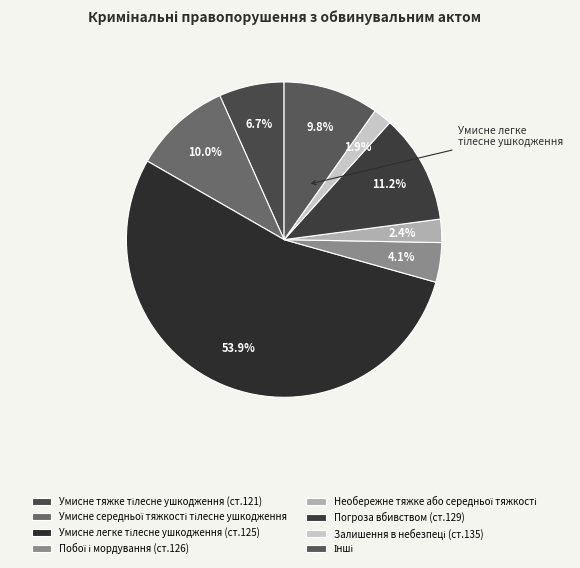

Rank the categories by value from highest to lowest.

Умисне легке тілесне ушкодження (ст.125), Погроза вбивством (ст.129), Умисне середньої тяжкості тілесне ушкодження, Інші, Умисне тяжке тілесне ушкодження (ст.121), Побої і мордування (ст.126), Необережне тяжке або середньої тяжкості, Залишення в небезпеці (ст.135)